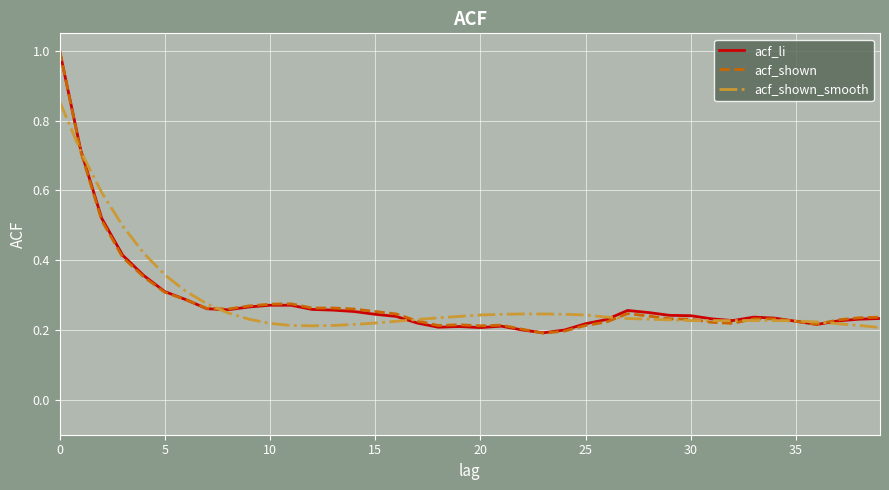

List the series in order of their overall mean, lowest first.

acf_shown, acf_li, acf_shown_smooth